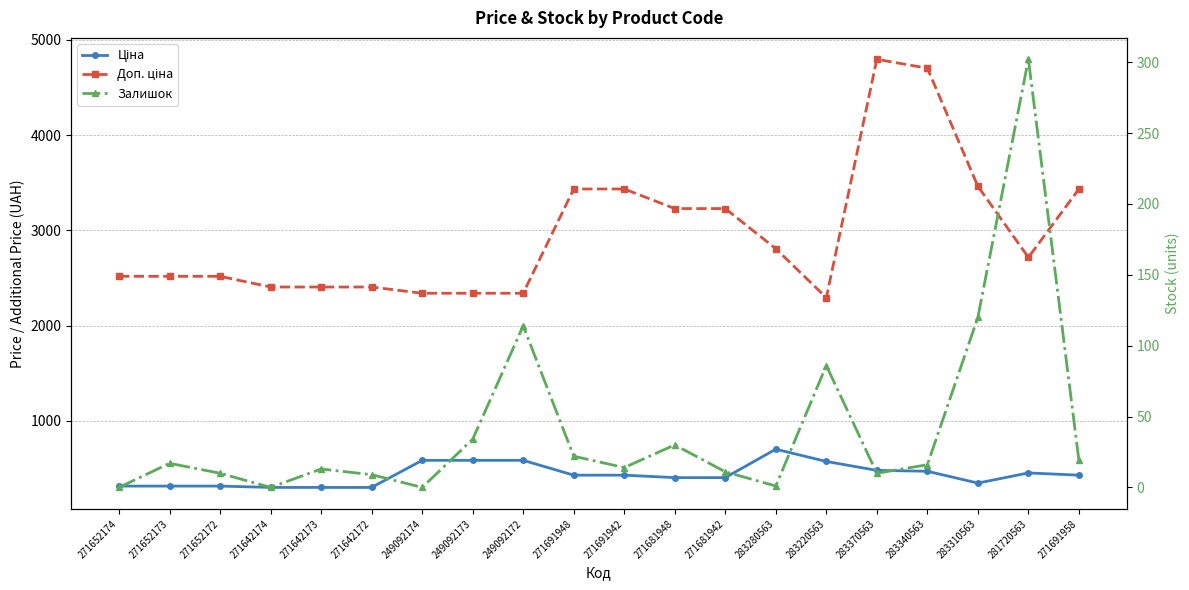

Which category has the lowest value in the Доп. ціна series?

283220563